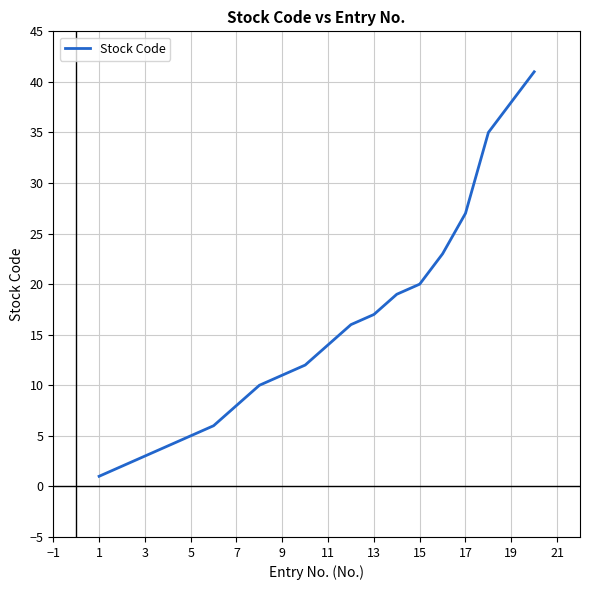

What is the average value?

16